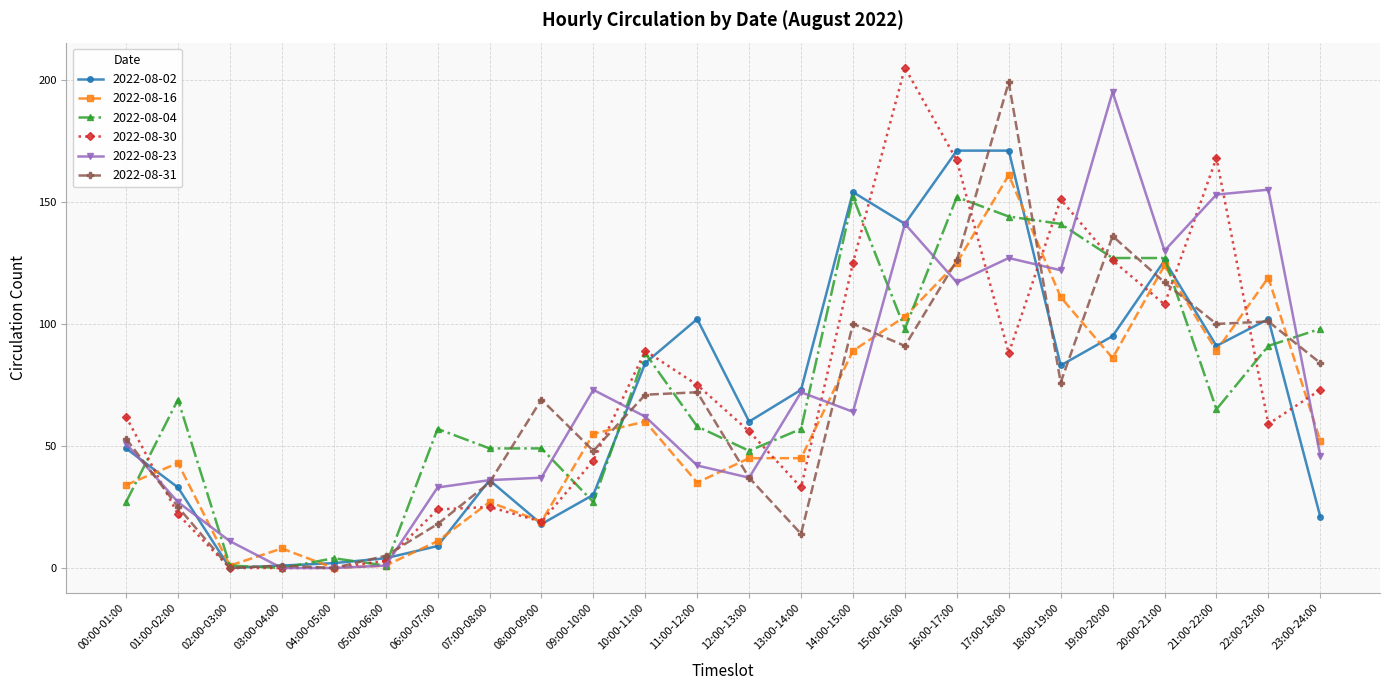

At which category does 2022-08-16 reach its first local peak?

01:00-02:00